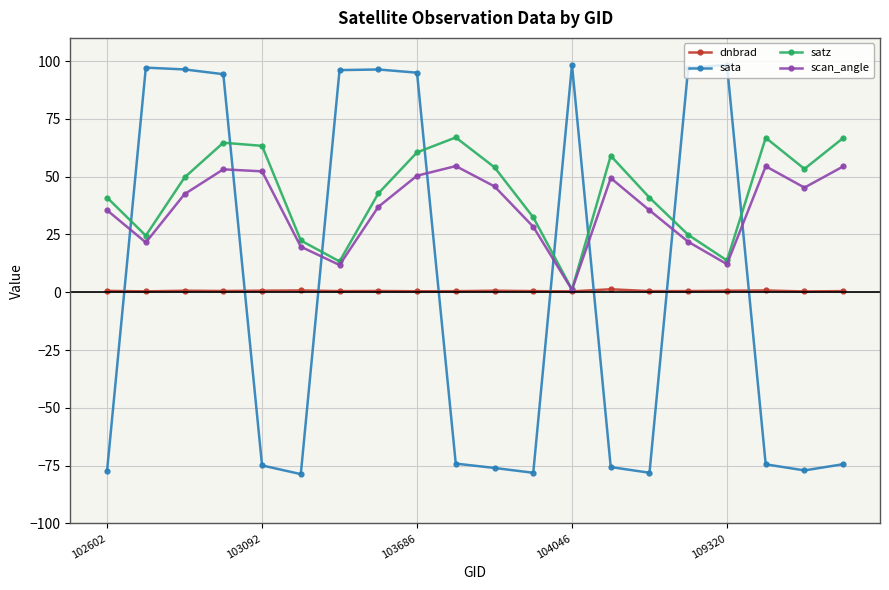

True or false: dnbrad has more than 0 points higher than both neighbors.

True